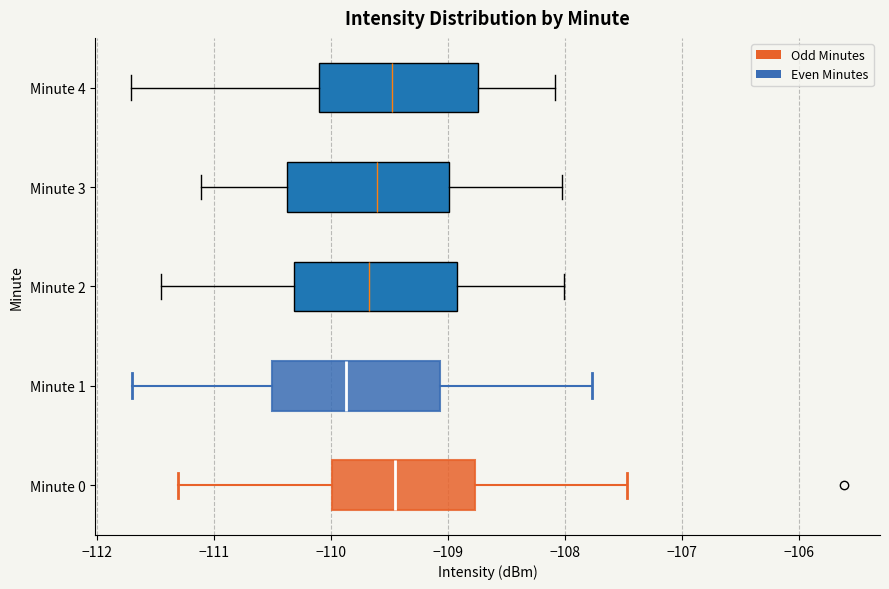

Reading bottom to top, read every box against the x-axis: the position of its median line, the range the box covers, and the ends of its whiskers. The values are not printed on the chart, so give them approximately, as read against the axis.

Minute 0: median -109.5, box -110.0 to -108.8, whiskers -111.3 to -107.5
Minute 1: median -109.9, box -110.5 to -109.1, whiskers -111.7 to -107.8
Minute 2: median -109.7, box -110.3 to -108.9, whiskers -111.5 to -108.0
Minute 3: median -109.6, box -110.4 to -109.0, whiskers -111.1 to -108.0
Minute 4: median -109.5, box -110.1 to -108.8, whiskers -111.7 to -108.1